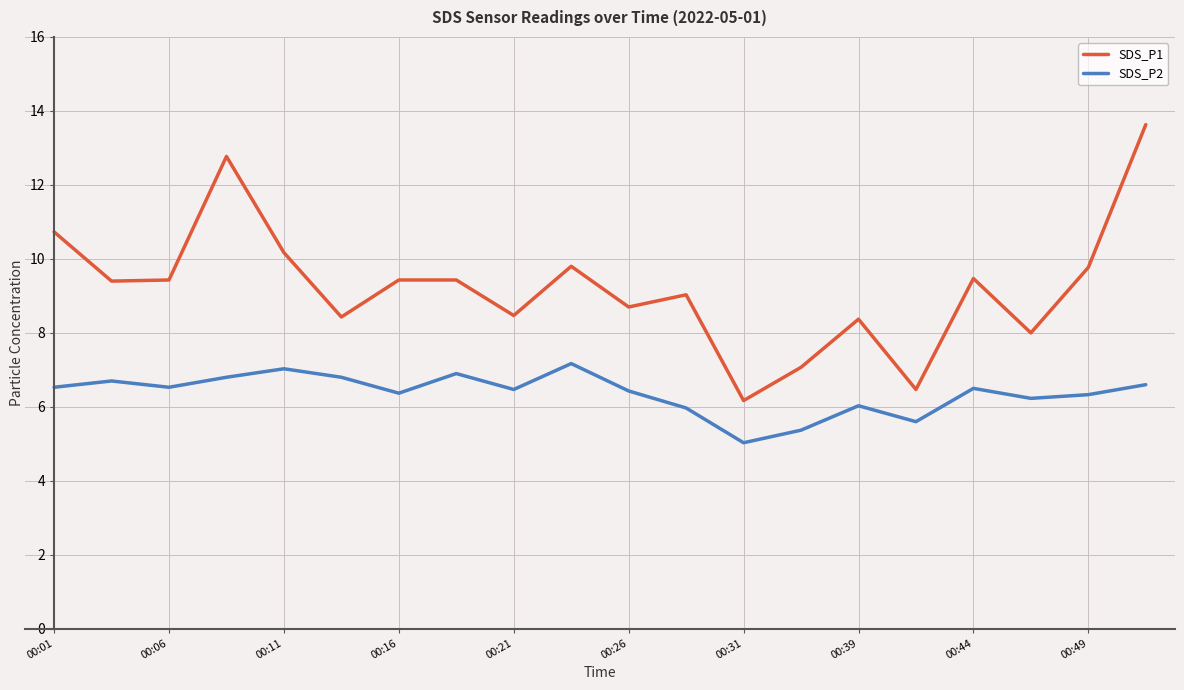

Which series has the largest range (max minus min)?

SDS_P1